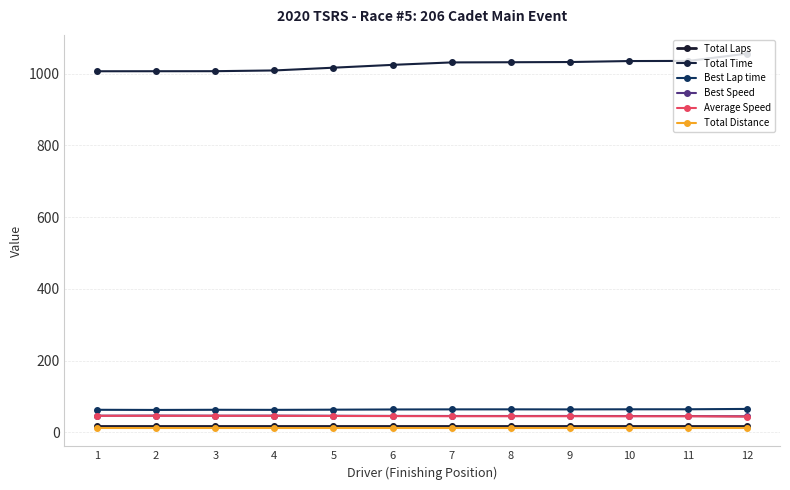

At which category does Best Lap time reach its first local peak?

3